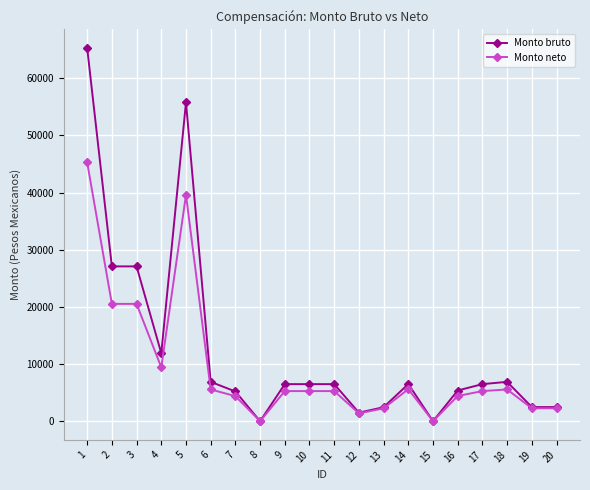

At which label does Monto bruto reach its peak?

1